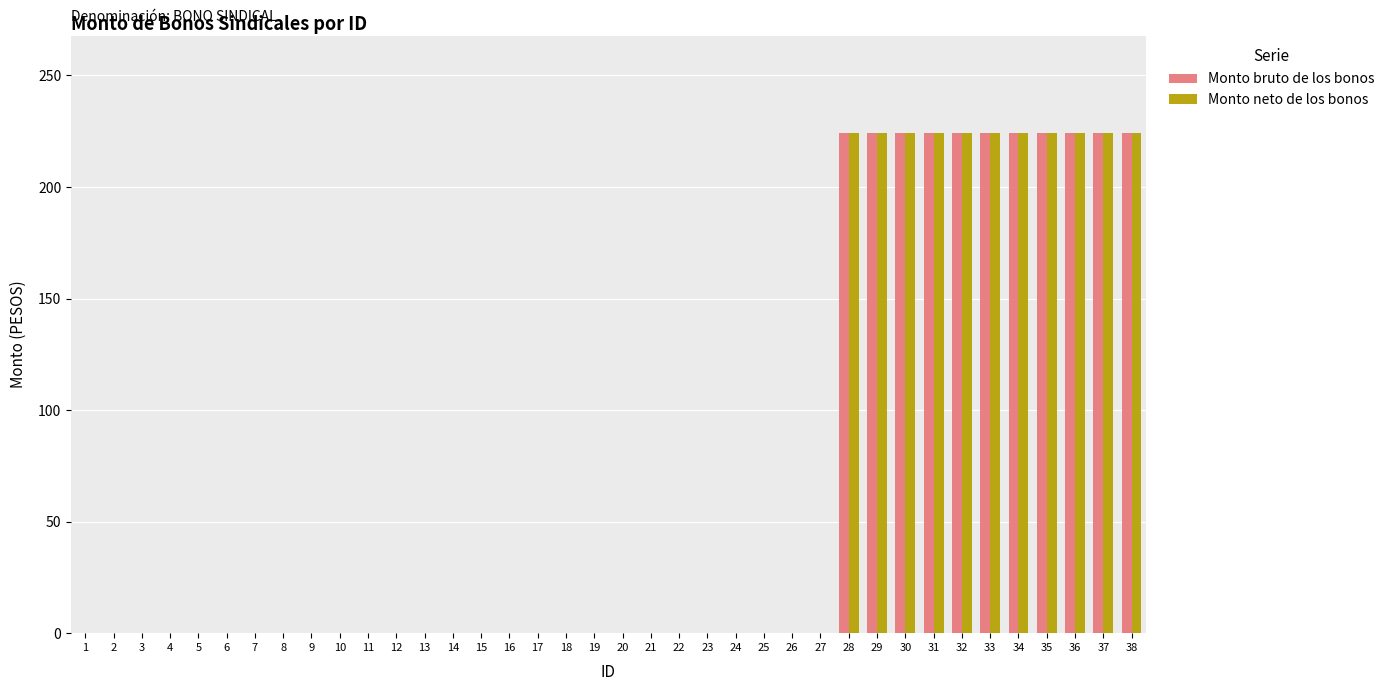

Is the value of Monto bruto de los bonos at 3 greater than the value of Monto neto de los bonos at 37?

No